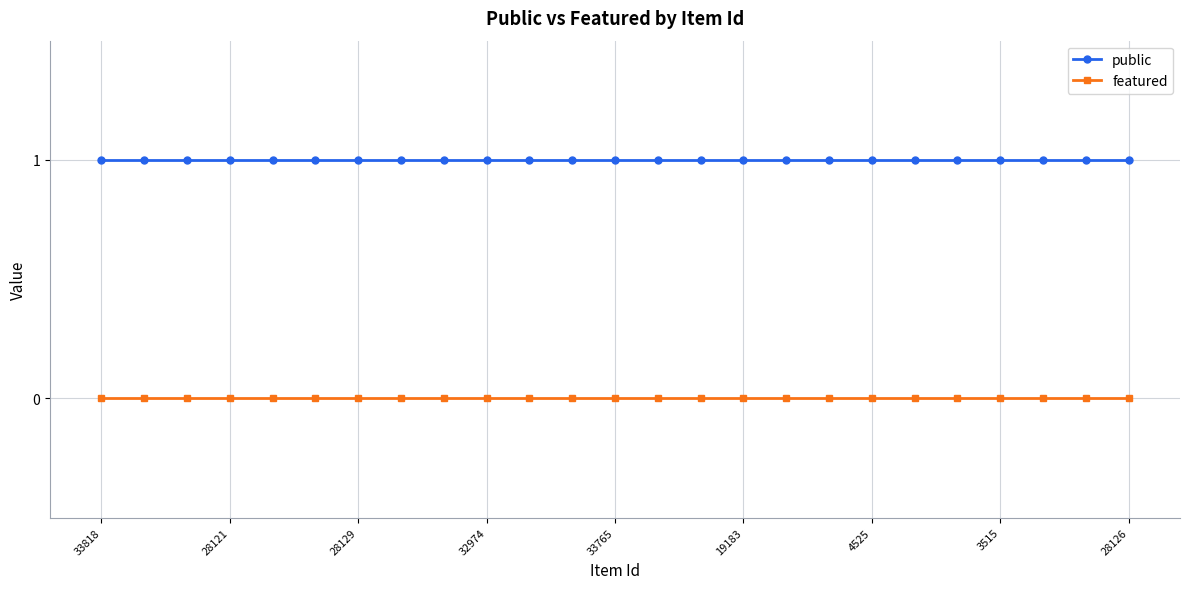

True or false: public and featured intersect in this chart.

False